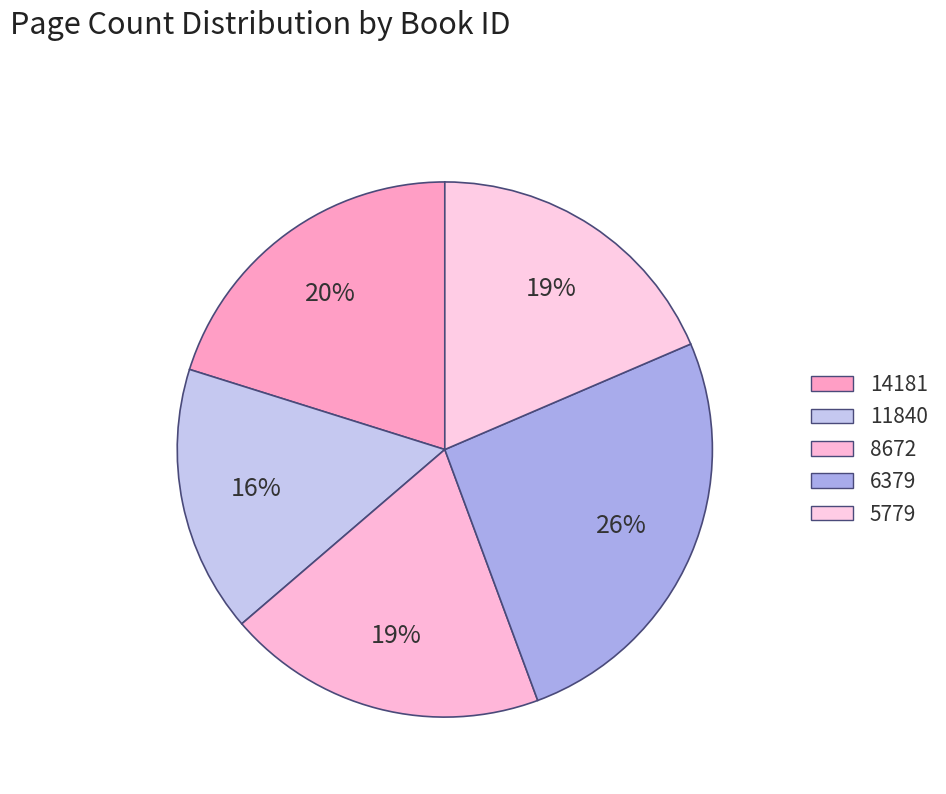

Which slice is the largest?

6379